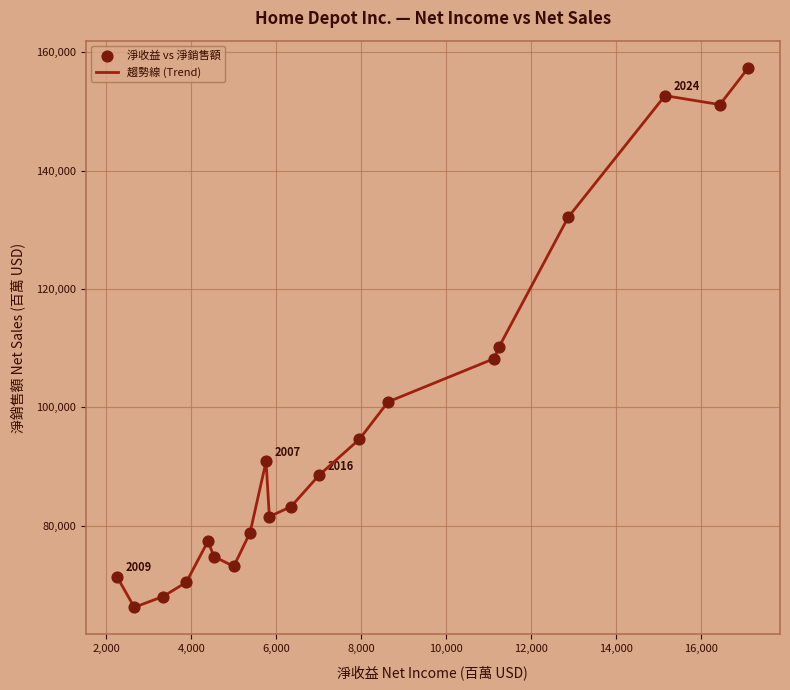

What is the smallest value displayed?

66176